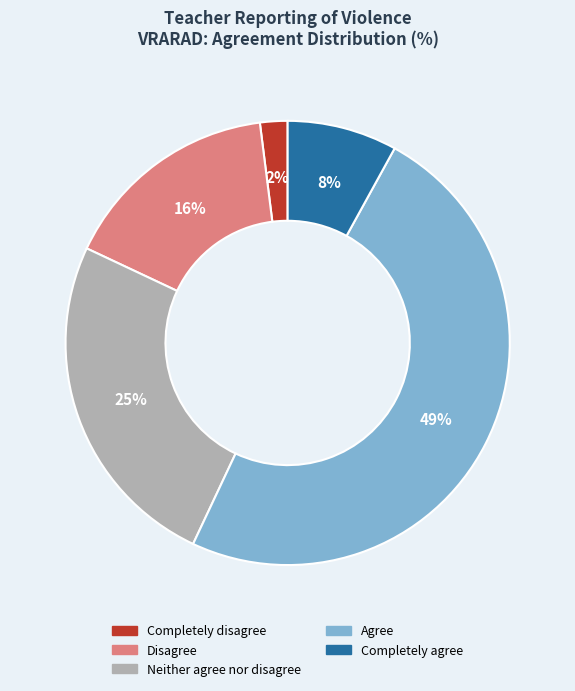

Which category has the smallest portion of the pie?

Completely disagree